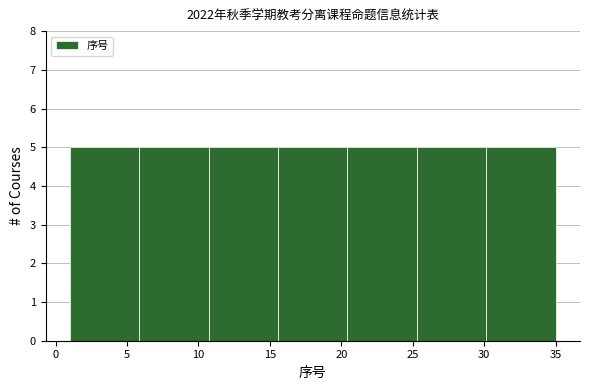

Reading left to right, transcribe this chart: for each bar, give the range it covers on the x-axis and its height. Neither the bar edges nor the heights are printed on the chart, so give them approximately, as read against the axes.

1.0 to 6.0: 5
6.0 to 10.5: 5
10.5 to 15.5: 5
15.5 to 20.5: 5
20.5 to 25.5: 5
25.5 to 30.0: 5
30.0 to 35.0: 5